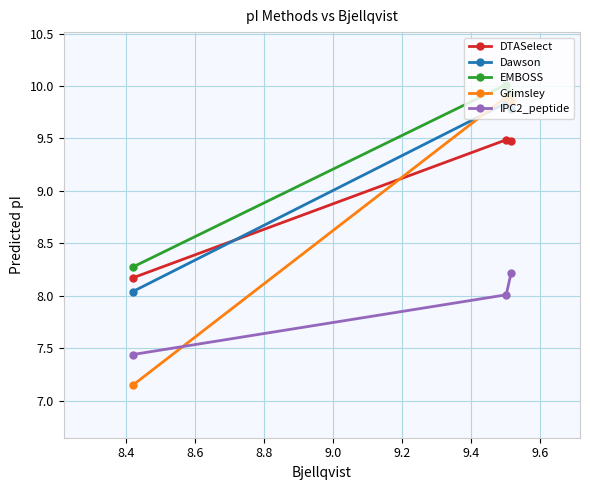

Which series has the largest total across all categories?

EMBOSS